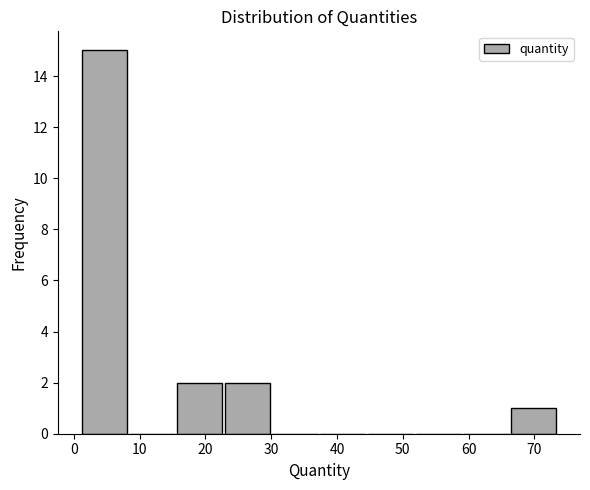

Reading left to right, list every bar in this chart as the range it spans on the x-axis followed by its height. Neither the bar edges nor the heights are printed on the chart, so give them approximately, as read against the axes.

1 to 8: 15
8 to 16: 0
16 to 23: 2
23 to 30: 2
30 to 37: 0
37 to 45: 0
45 to 52: 0
52 to 59: 0
59 to 66: 0
66 to 74: 1